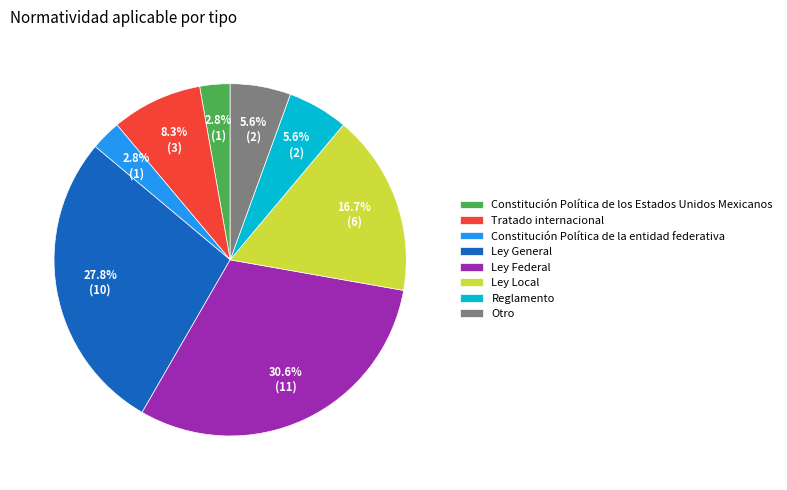

Is it true that Tratado internacional is 1% of the pie?

False